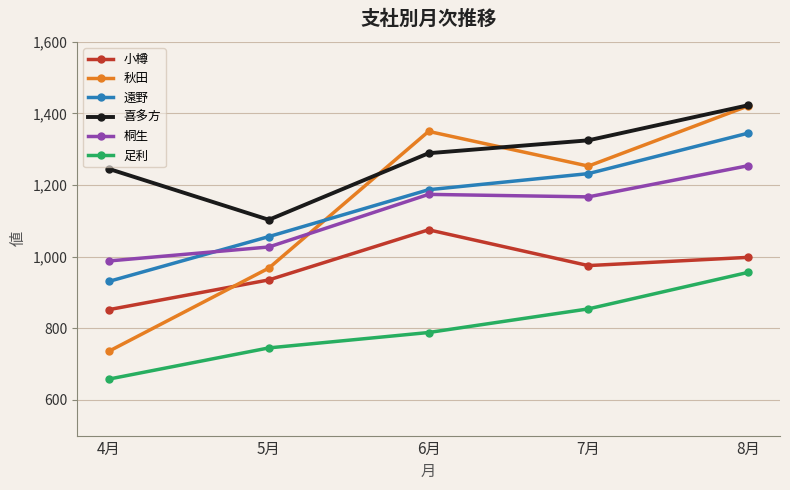

Reading left to right, what are all the values shown in this chart?

小樽: 4月=852	5月=935	6月=1075	7月=975	8月=998
秋田: 4月=736	5月=968	6月=1350	7月=1253	8月=1421
遠野: 4月=931	5月=1056	6月=1187	7月=1232	8月=1345
喜多方: 4月=1245	5月=1103	6月=1289	7月=1325	8月=1423
桐生: 4月=988	5月=1027	6月=1174	7月=1167	8月=1254
足利: 4月=658	5月=745	6月=788	7月=854	8月=956